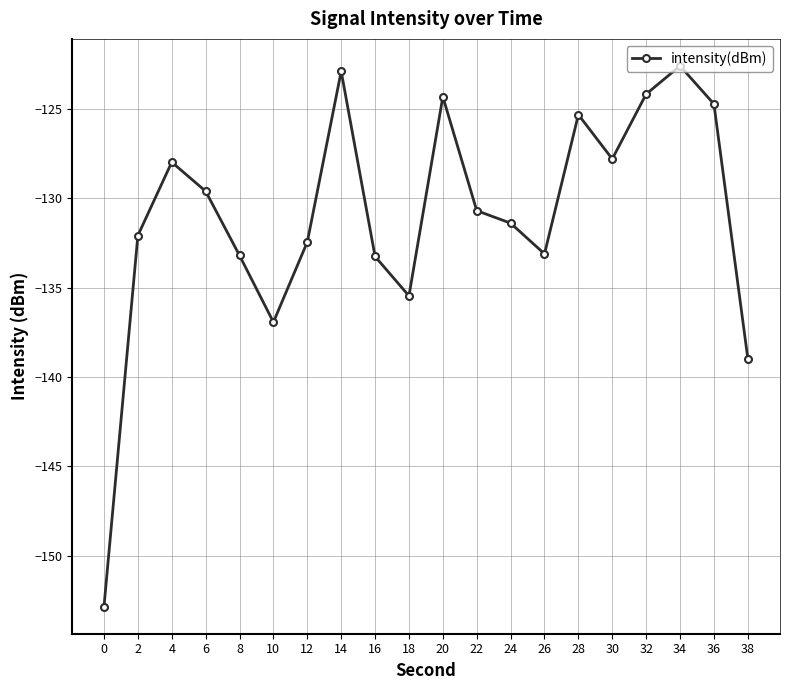

How many values are below -130?

11